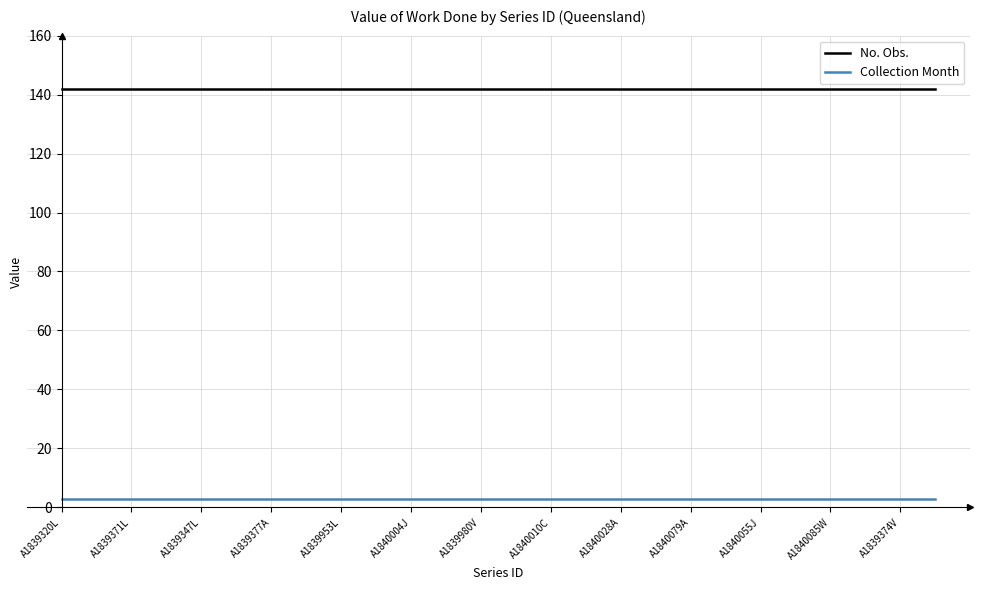

Which series has the largest total across all categories?

No. Obs.